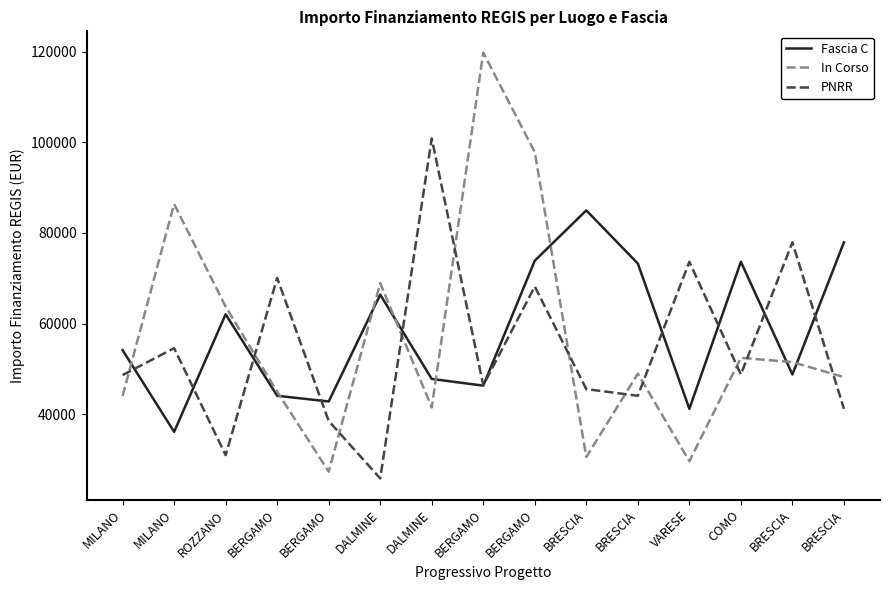

What is the maximum value shown in the chart?

119783.4